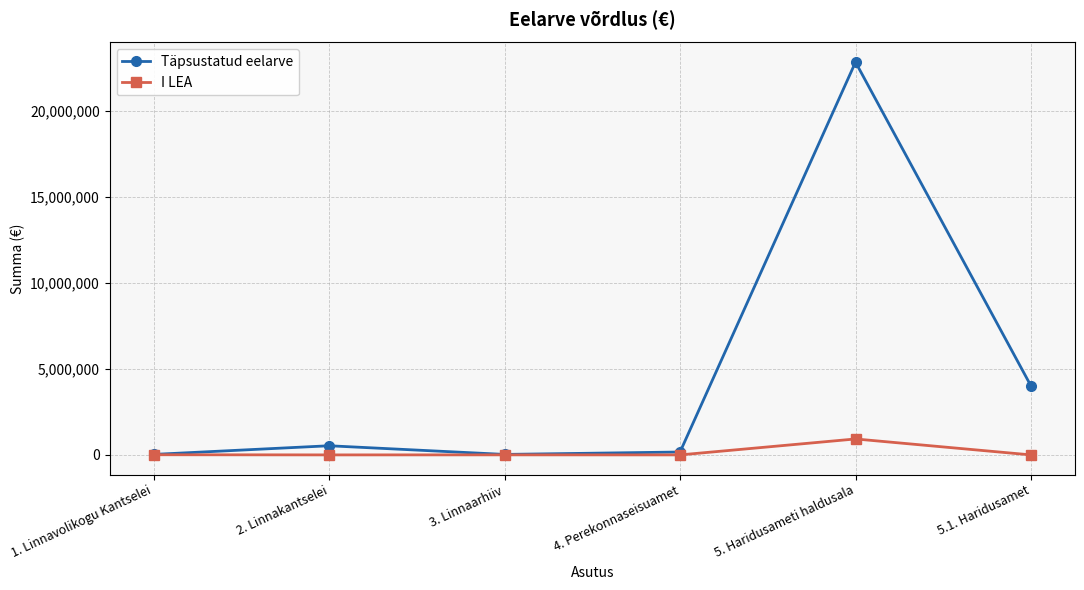

Which series has the widest spread of values?

Täpsustatud eelarve